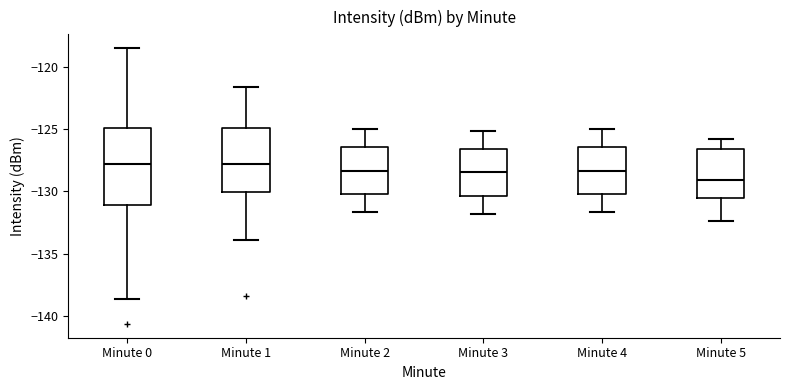

Which box has the lowest median line?

Minute 5